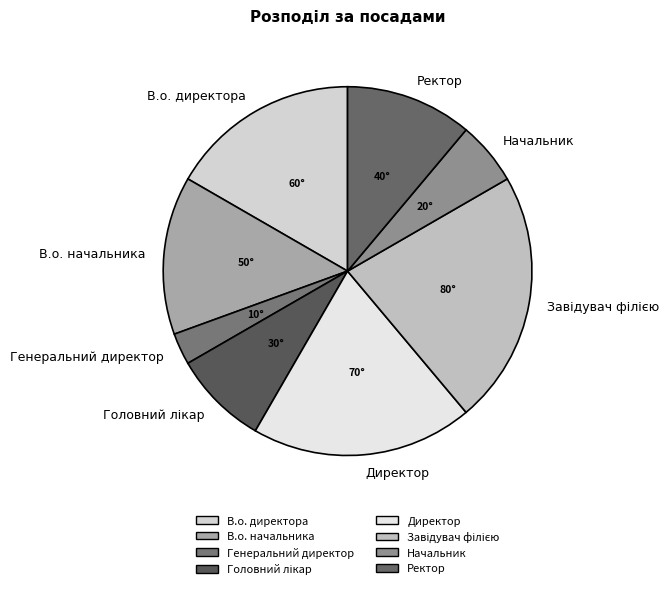

Does any single category account for the majority?

No